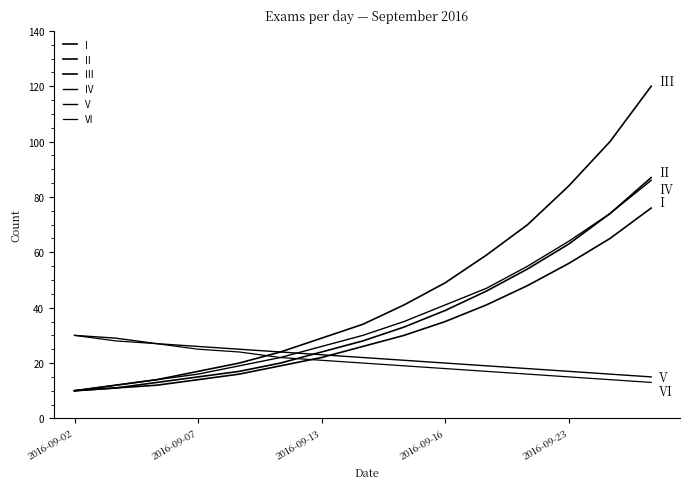

True or false: IV has more than 2 points higher than both neighbors.

False